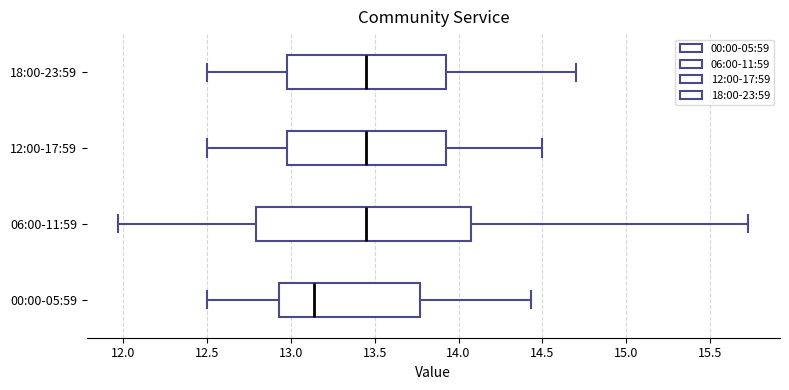

Reading bottom to top, read every box against the x-axis: the position of its median line, the range the box covers, and the ends of its whiskers. The values are not printed on the chart, so give them approximately, as read against the axis.

00:00-05:59: median 13.15, box 12.95 to 13.75, whiskers 12.50 to 14.45
06:00-11:59: median 13.45, box 12.80 to 14.10, whiskers 11.95 to 15.75
12:00-17:59: median 13.45, box 13.00 to 13.95, whiskers 12.50 to 14.50
18:00-23:59: median 13.45, box 13.00 to 13.95, whiskers 12.50 to 14.70